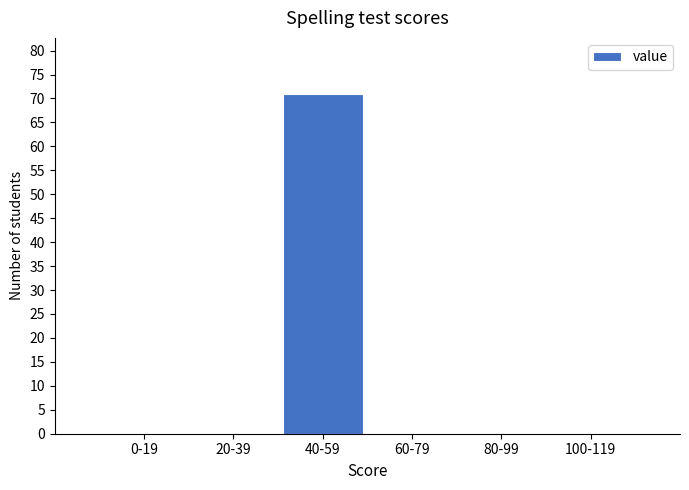

Reading left to right, extract all data points from this chart.

0-19=0	20-39=0	40-59=71	60-79=0	80-99=0	100-119=0